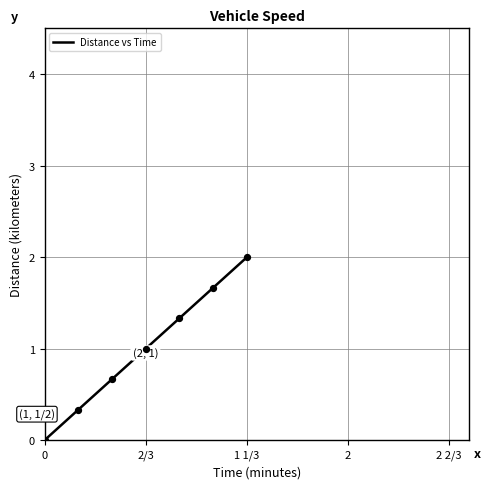

What is the difference between the second highest and second lowest values?

1.3